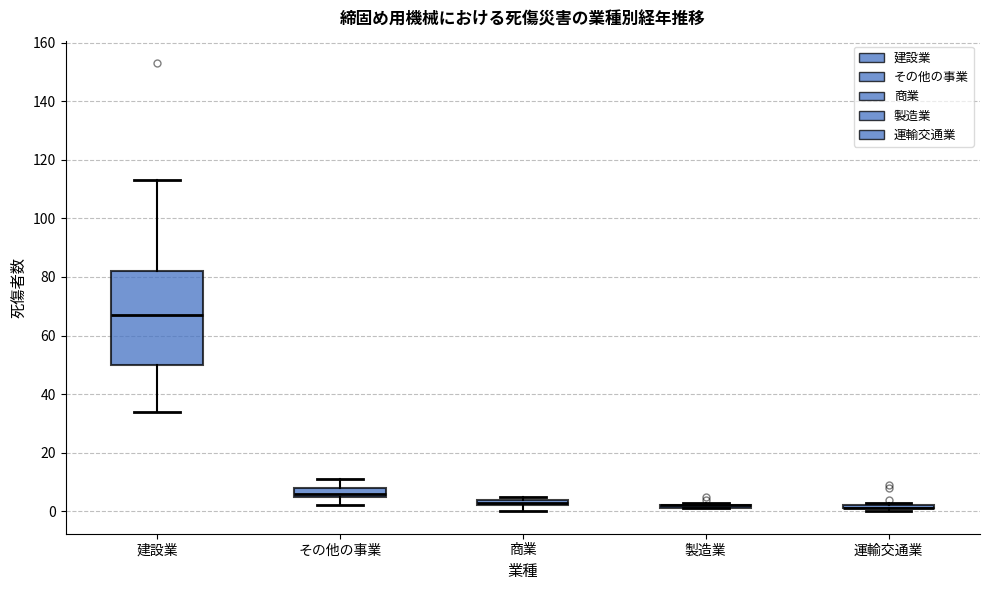

Comparing the boxes themselves (not the whiskers), which one is the tallest?

建設業